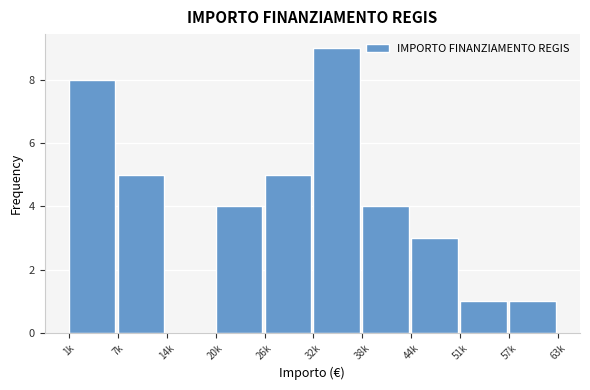

Reading left to right, what are all the values shown in this chart?

1k=8	7k=5	14k=0	20k=4	26k=5	32k=9	38k=4	44k=3	51k=1	57k=1